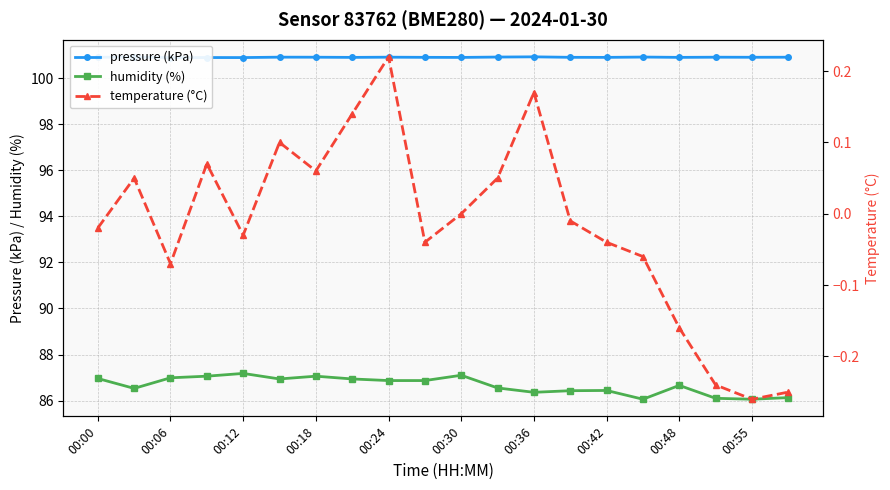

How many interior local peaks does the pressure (kPa) series have?

7